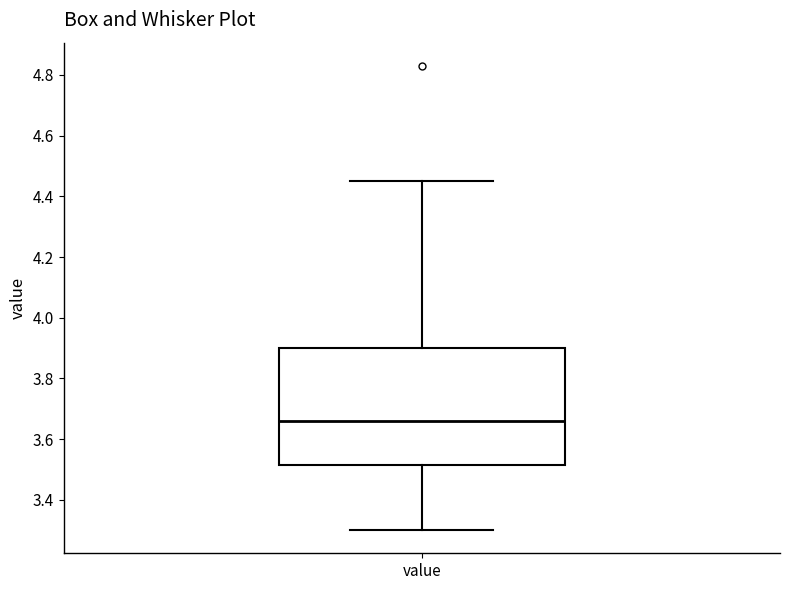

Transcribe this box plot: give where the median line is, the range the box spans, and where the two whiskers end, as read against the y-axis. The values are not printed on the chart, so give them approximately, as read against the axis.

median 3.66, box 3.52 to 3.90, whiskers 3.30 to 4.46